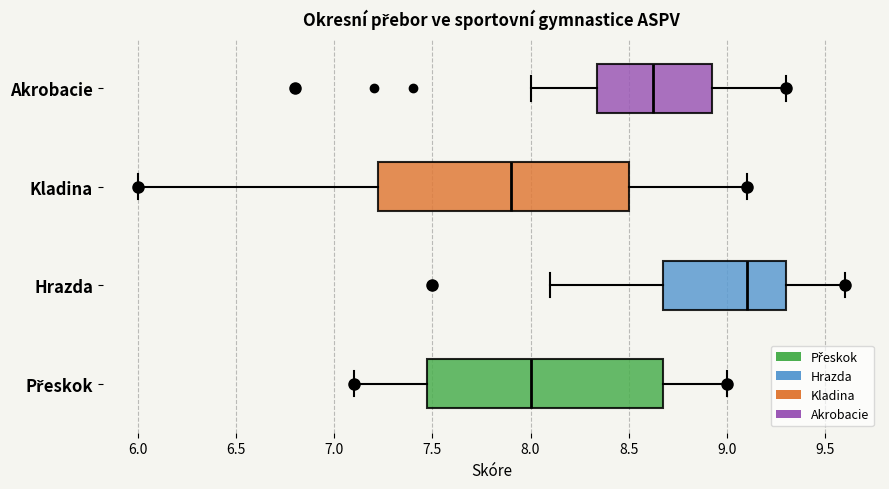

Where does the median line of the box for Akrobacie sit on the x-axis? The values are not printed on the chart, so give them approximately, as read against the axis.

8.65